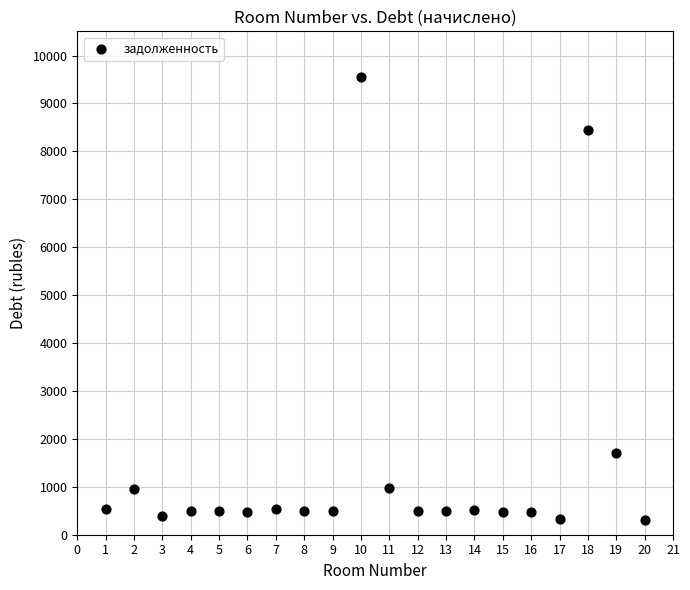

What Y value in the scatter plot is closest to 4933?

1696.5